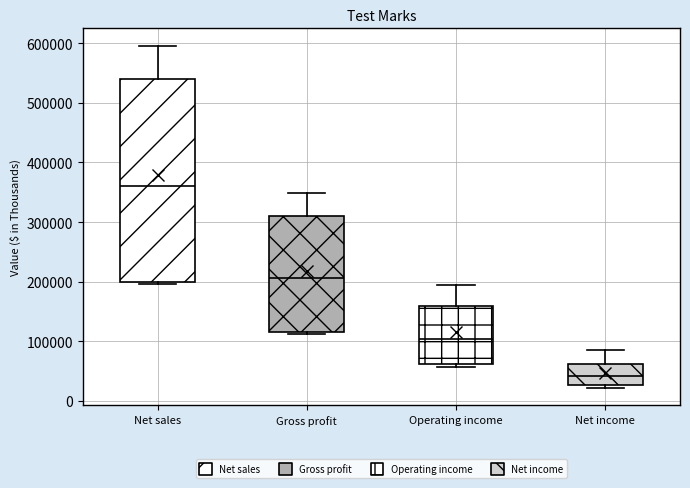

Where does the upper whisker of the box for Net sales end on the y-axis? The values are not printed on the chart, so give them approximately, as read against the axis.

600000